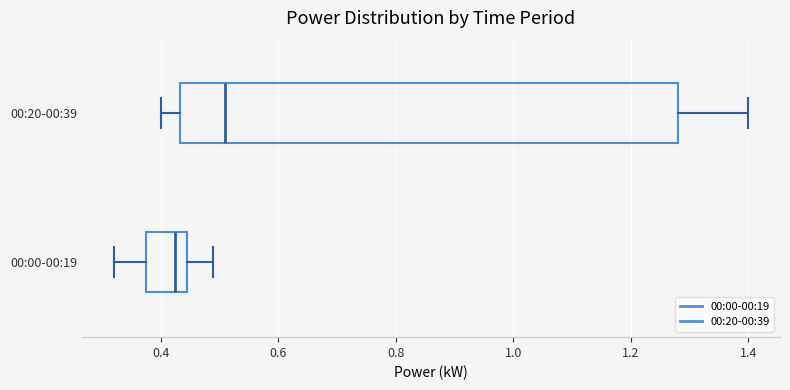

Where is the left edge of the box for 00:20-00:39 on the x-axis? The values are not printed on the chart, so give them approximately, as read against the axis.

0.44